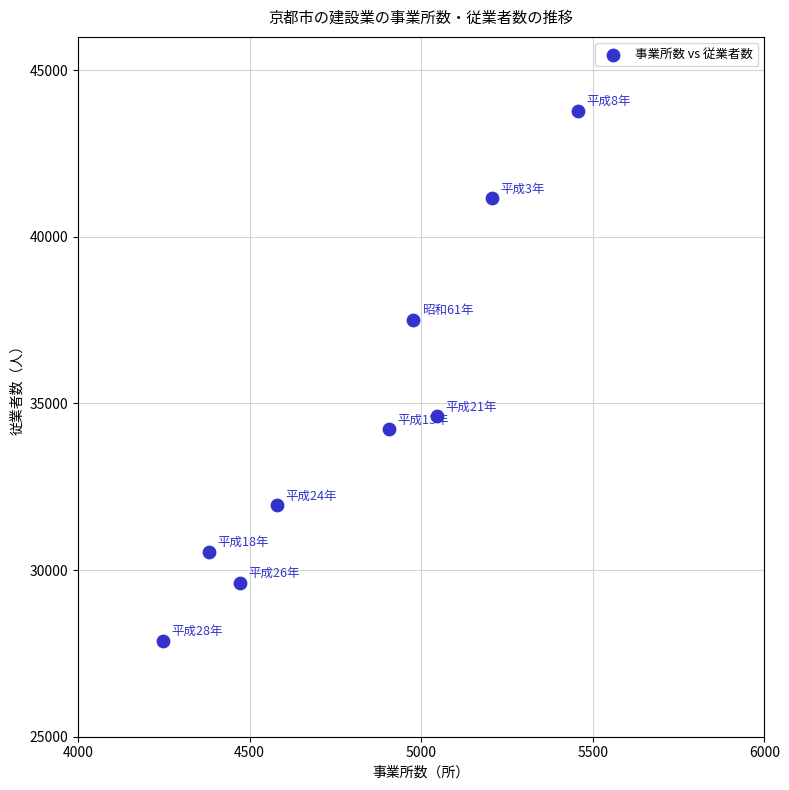

What is the average X value?

4809